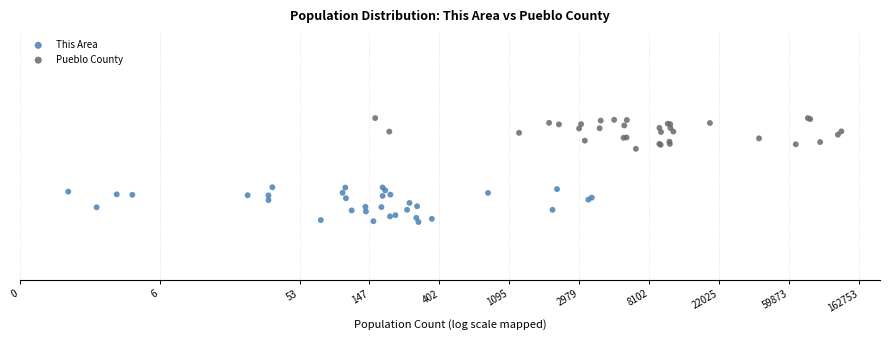

Which series contains the highest Y value?

Pueblo County